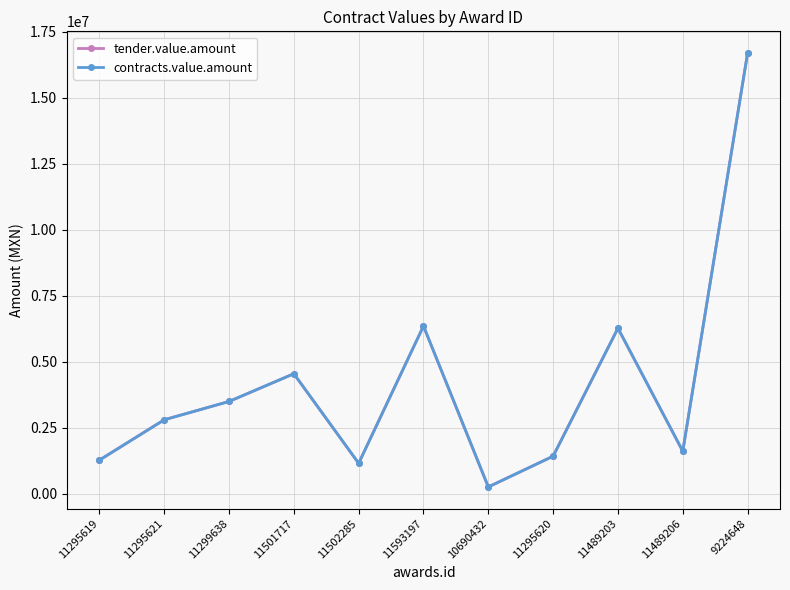

Is this an area chart (filled region under the line)?

No